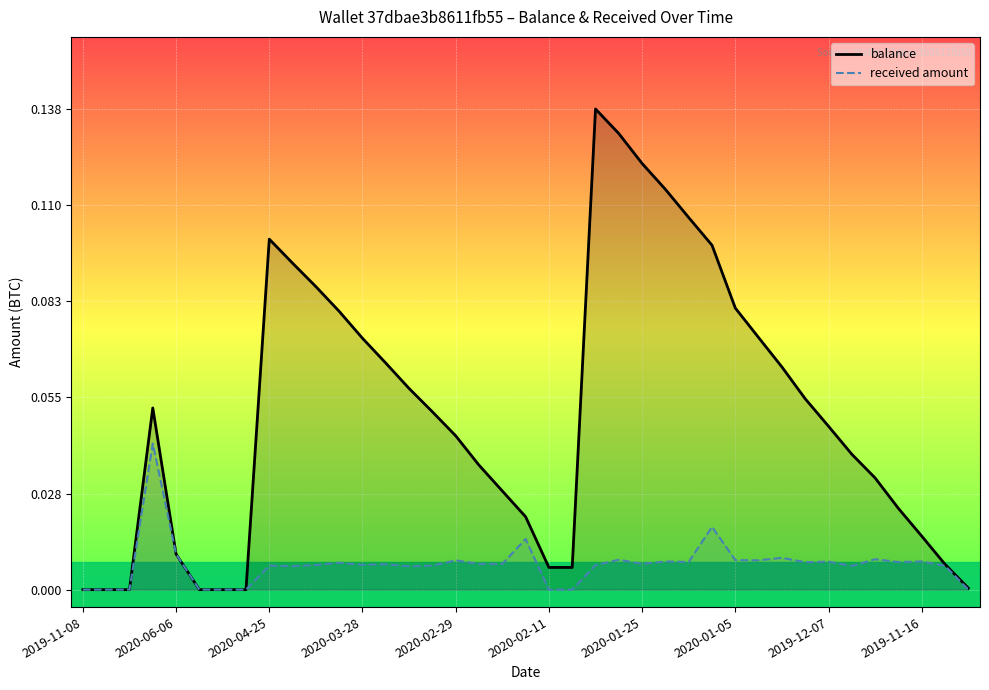

Is it true that balance equals 0.1 at 30?

True